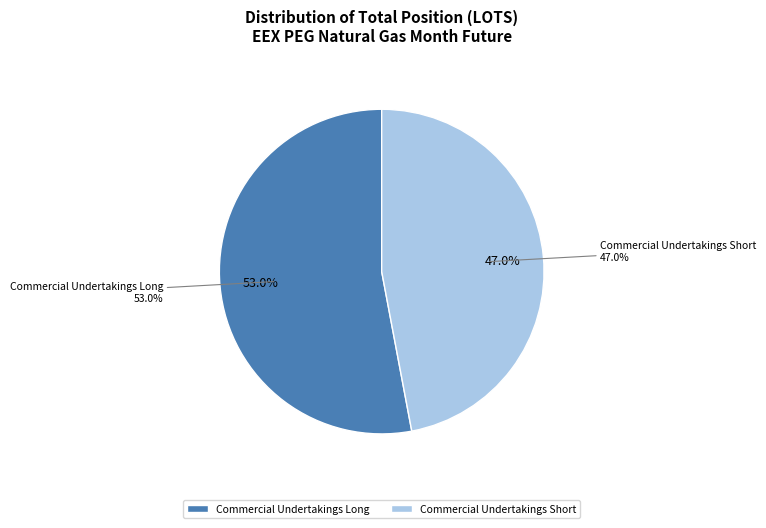

Approximately how many times larger is the value at Commercial Undertakings Short compared to Commercial Undertakings Long?

0.9